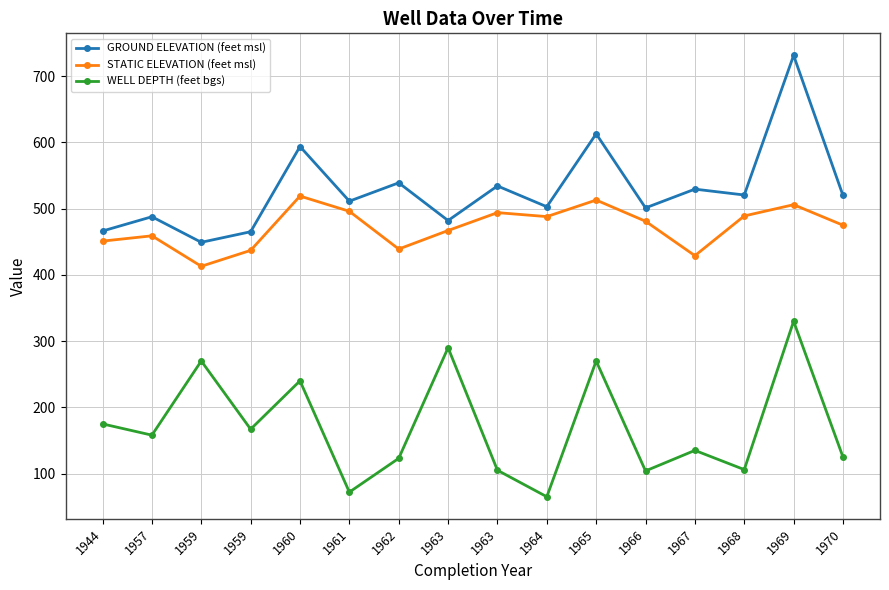

At which label does WELL DEPTH (feet bgs) reach its peak?

1969